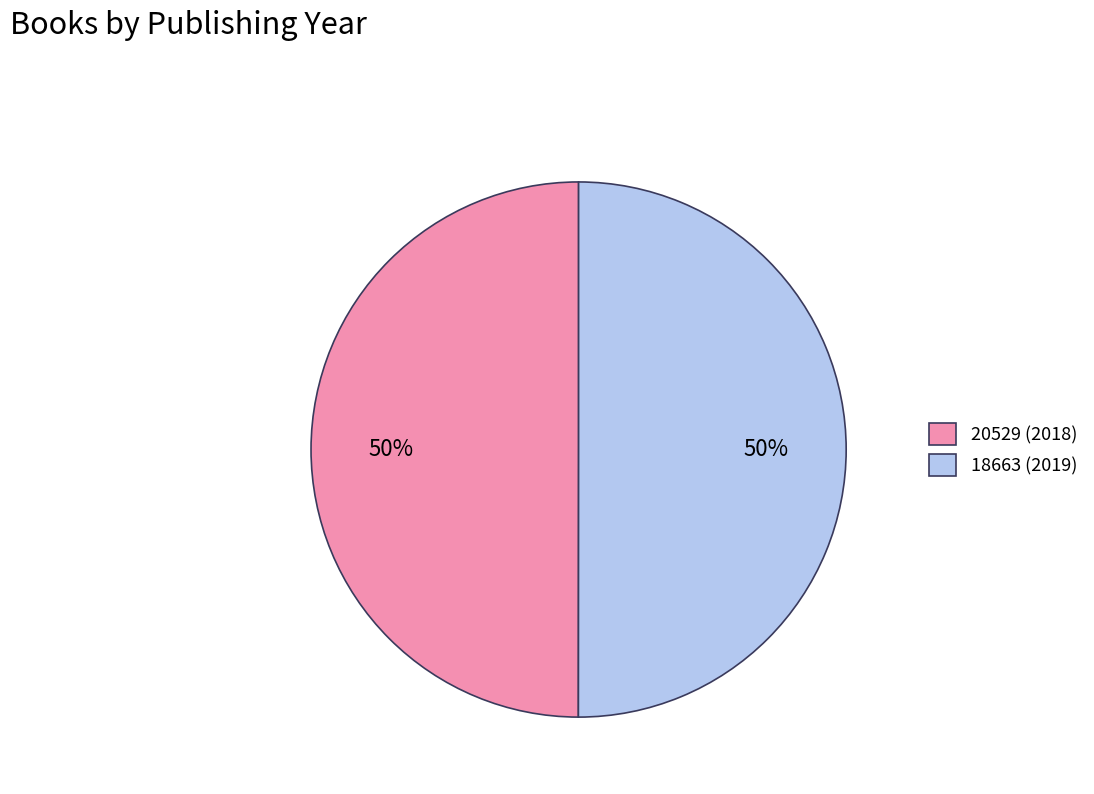

What percentage is the 20529 slice, to the nearest percent?

50%